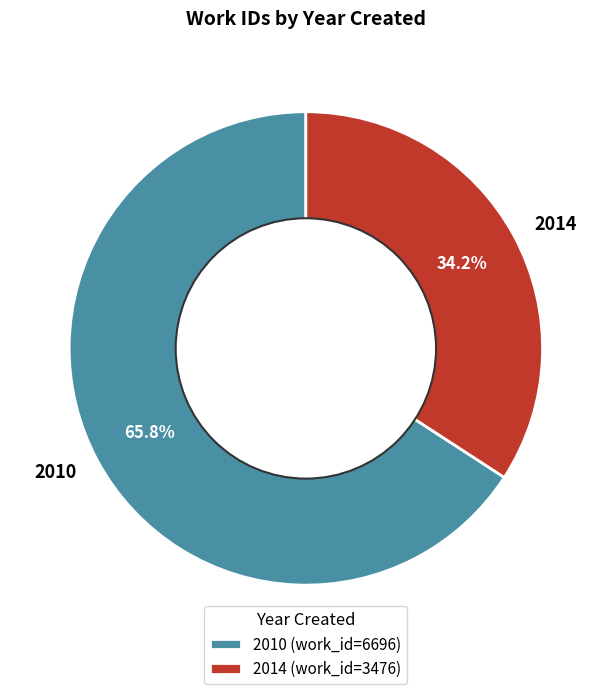

Which slice represents more than half of the pie?

2010